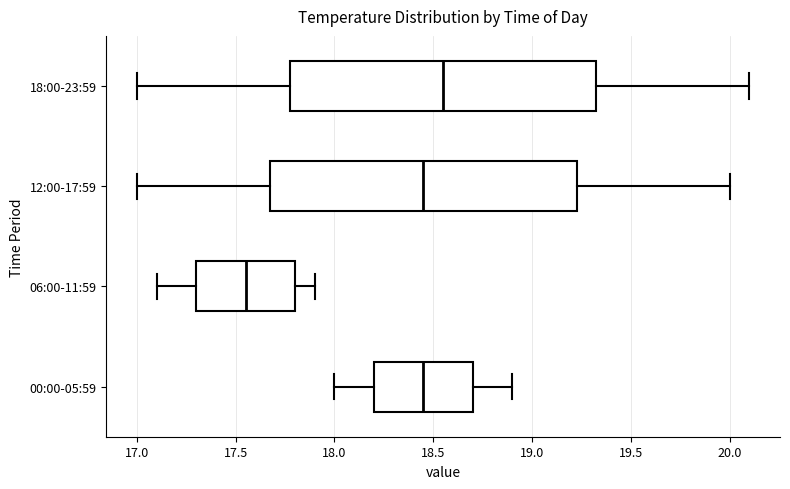

Reading bottom to top, read every box against the x-axis: the position of its median line, the range the box covers, and the ends of its whiskers. The values are not printed on the chart, so give them approximately, as read against the axis.

00:00-05:59: median 18.45, box 18.20 to 18.70, whiskers 18.00 to 18.90
06:00-11:59: median 17.55, box 17.30 to 17.80, whiskers 17.10 to 17.90
12:00-17:59: median 18.45, box 17.70 to 19.25, whiskers 17.00 to 20.00
18:00-23:59: median 18.55, box 17.80 to 19.35, whiskers 17.00 to 20.10